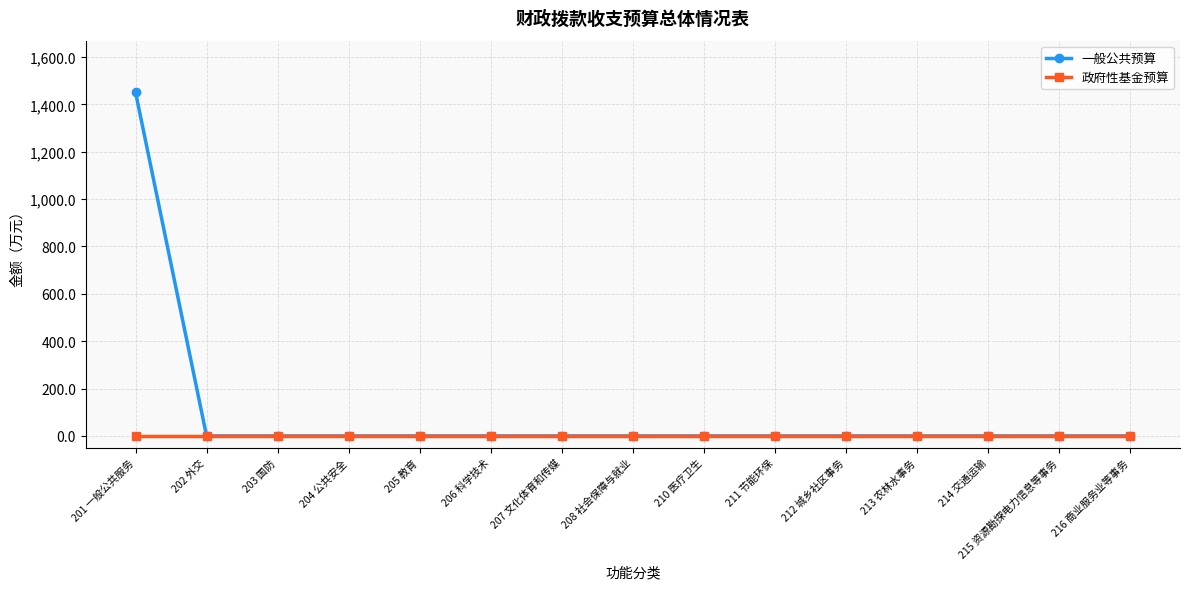

What position from the left is 203 国防?

3